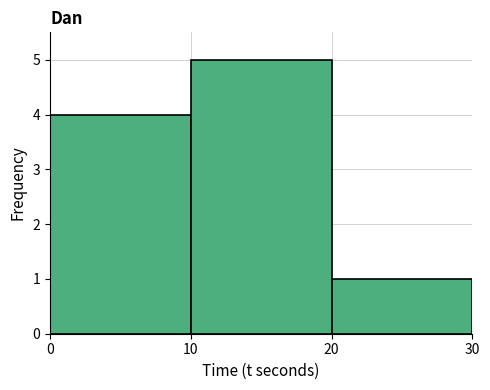

Reading left to right, transcribe this chart: for each bar, give the range it covers on the x-axis and its height. The values are not printed on the chart, so give them approximately, as read against the axis.

0 to 10: 4
10 to 20: 5
20 to 30: 1